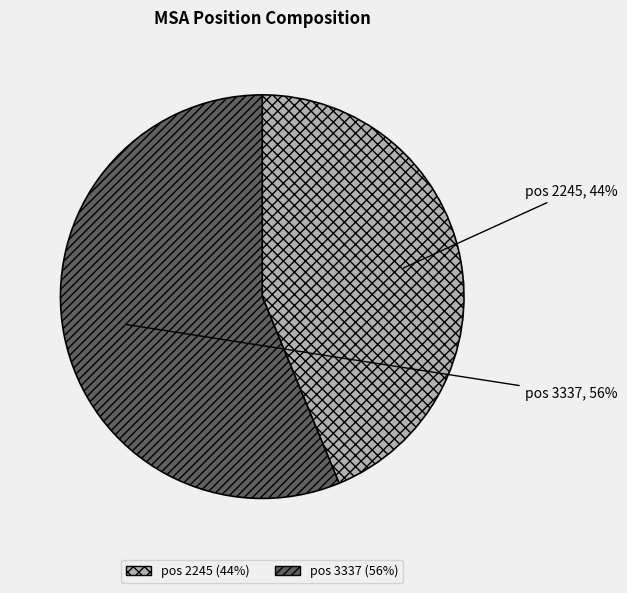

Is there any slice that represents more than half of the pie?

Yes